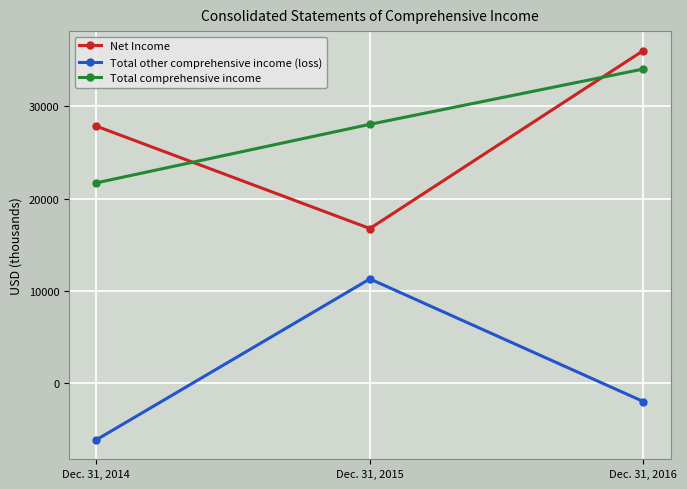

How many data points does each series have?

3